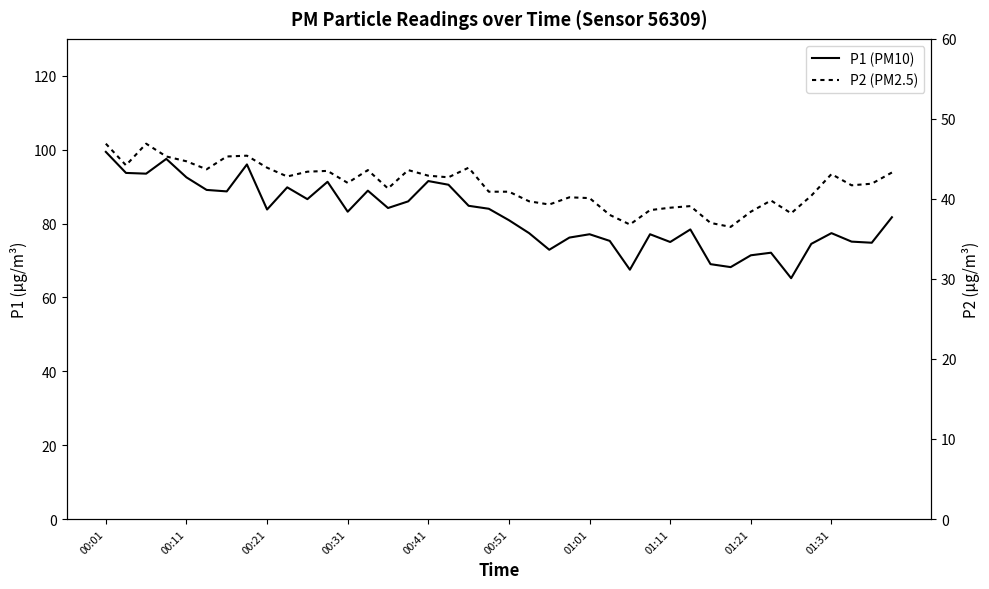

Which series changed the most between 00:51 and 30?

P1 (PM10)